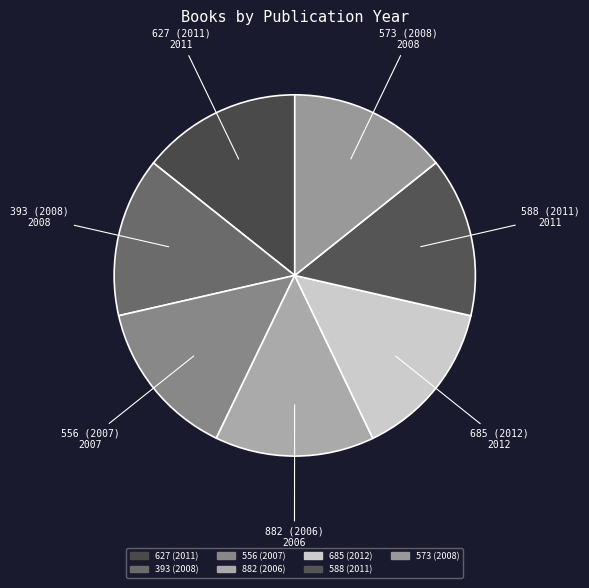

To the nearest percent, what percentage of the pie is 573 (2008)?

14%